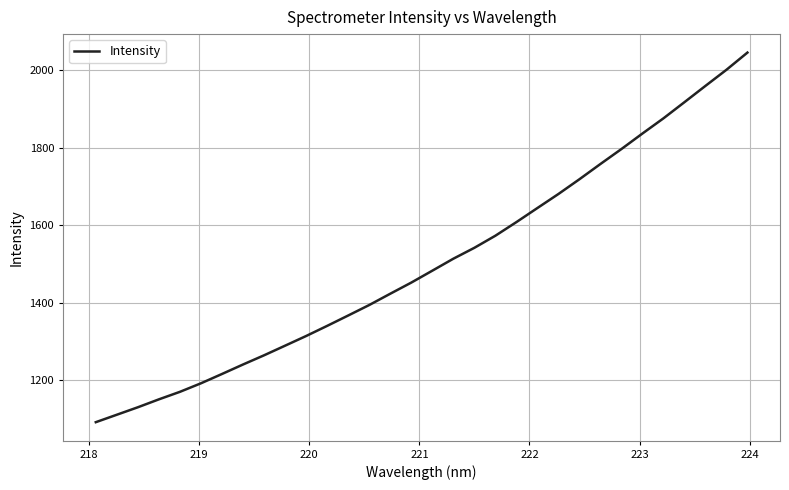

Does the chart have visible grid lines?

Yes